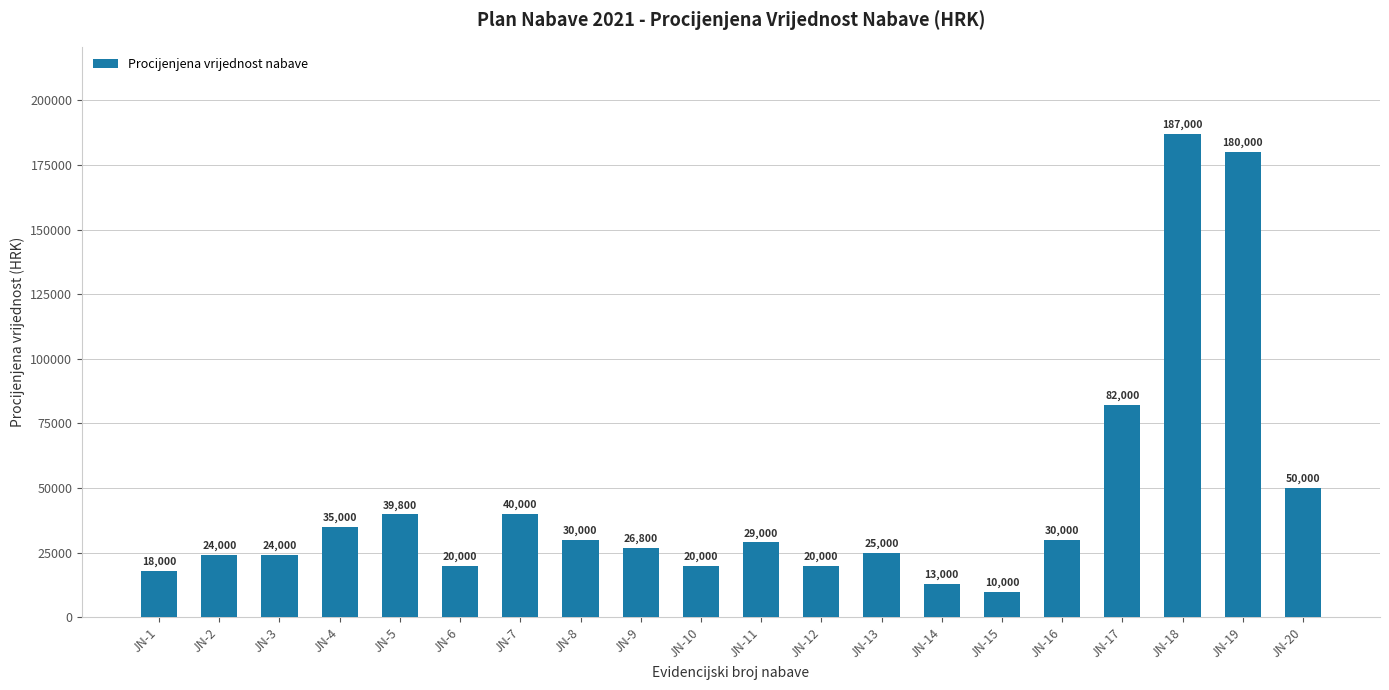

At which label is the value closest to 98500?

JN-17